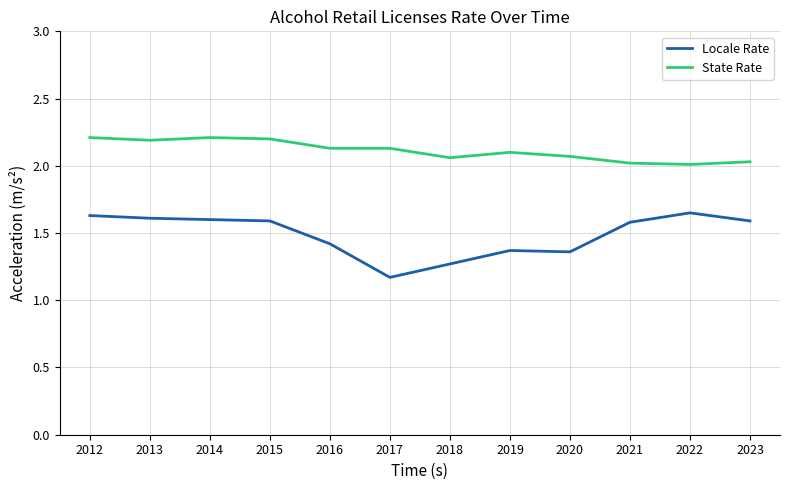

The value of Locale Rate at 2023 is 2.8. True or false?

False